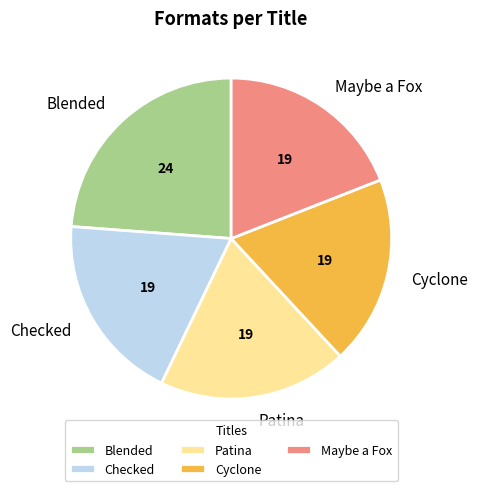

The Blended slice represents 30% of the pie. True or false?

False